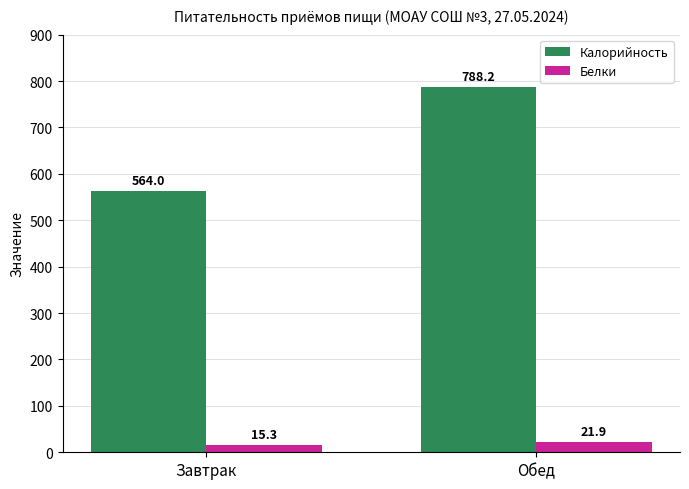

What is the total value across all series at Завтрак?

579.3